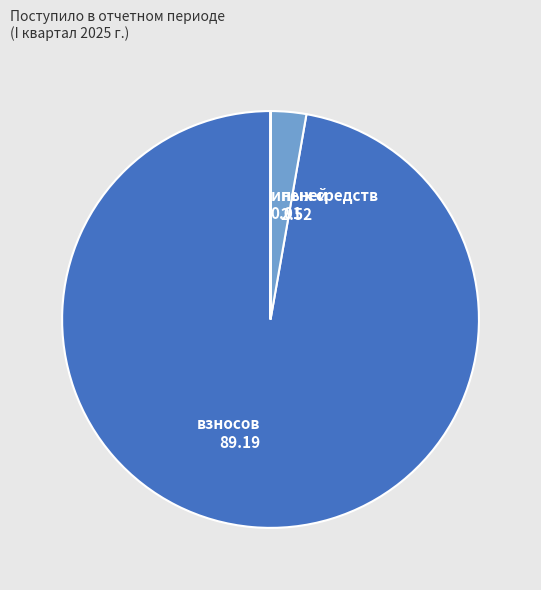

Approximately how many times larger is the value at взносов compared to пеней?

35.4